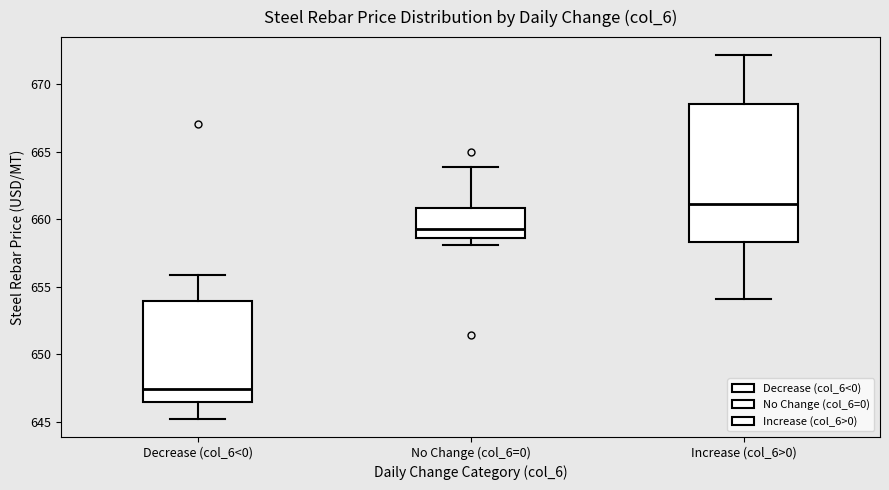

Which box's median line is the lowest?

Decrease (col_6<0)